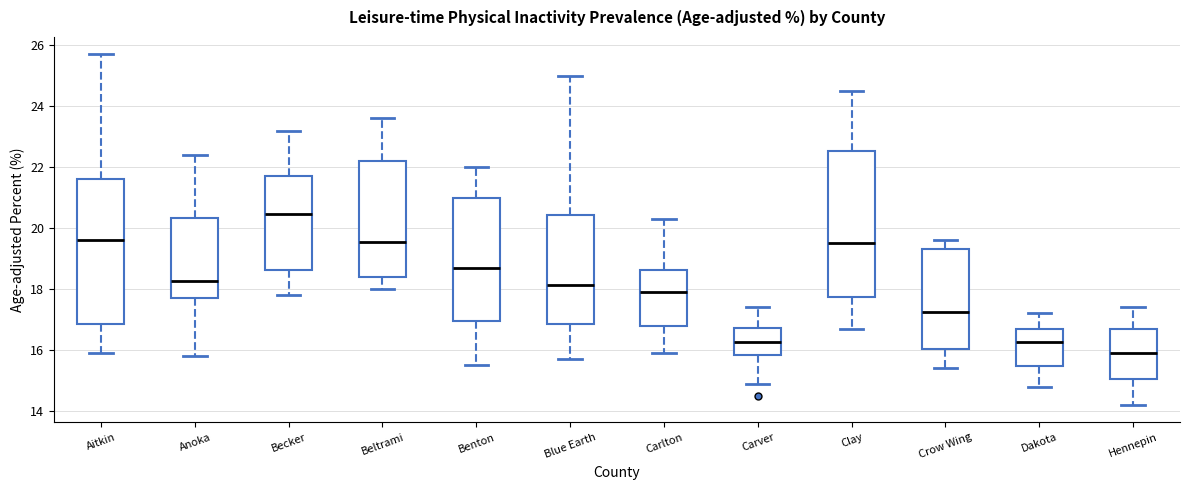

Reading left to right, read every box against the y-axis: the position of its median line, the range the box covers, and the ends of its whiskers. The values are not printed on the chart, so give them approximately, as read against the axis.

Aitkin: median 19.6, box 16.8 to 21.6, whiskers 16.0 to 25.8
Anoka: median 18.2, box 17.8 to 20.4, whiskers 15.8 to 22.4
Becker: median 20.4, box 18.6 to 21.8, whiskers 17.8 to 23.2
Beltrami: median 19.6, box 18.4 to 22.2, whiskers 18.0 to 23.6
Benton: median 18.8, box 17.0 to 21.0, whiskers 15.6 to 22.0
Blue Earth: median 18.2, box 16.8 to 20.4, whiskers 15.8 to 25.0
Carlton: median 18.0, box 16.8 to 18.6, whiskers 16.0 to 20.4
Carver: median 16.2, box 15.8 to 16.8, whiskers 15.0 to 17.4
Clay: median 19.6, box 17.8 to 22.6, whiskers 16.8 to 24.6
Crow Wing: median 17.2, box 16.0 to 19.4, whiskers 15.4 to 19.6
Dakota: median 16.2, box 15.4 to 16.8, whiskers 14.8 to 17.2
Hennepin: median 16.0, box 15.0 to 16.6, whiskers 14.2 to 17.4